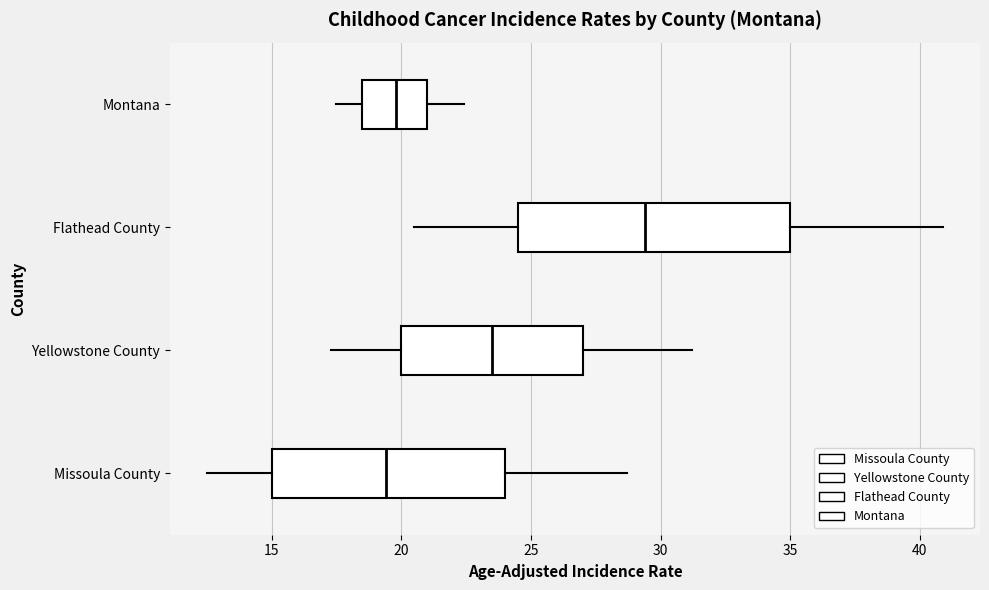

Reading bottom to top, transcribe this box plot: for each box, give where its median line is, the range the box spans, and where its two whiskers end, as read against the x-axis. The values are not printed on the chart, so give them approximately, as read against the axis.

Missoula County: median 19.5, box 15.0 to 24.0, whiskers 12.5 to 28.5
Yellowstone County: median 23.5, box 20.0 to 27.0, whiskers 17.5 to 31.0
Flathead County: median 29.5, box 24.5 to 35.0, whiskers 20.5 to 41.0
Montana: median 20.0, box 18.5 to 21.0, whiskers 17.5 to 22.5